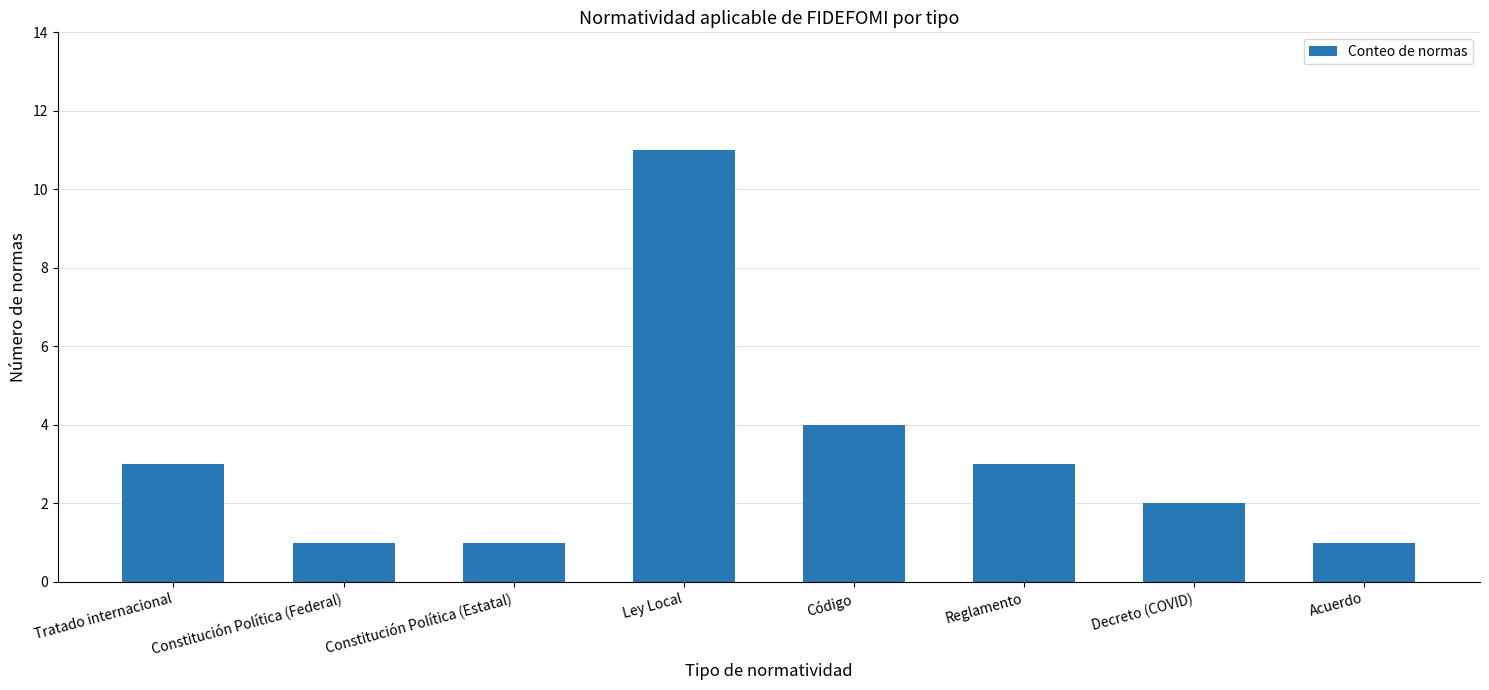

Reading right to left, what are all the values shown in this chart?

Acuerdo=1	Decreto (COVID)=2	Reglamento=3	Código=4	Ley Local=11	Constitución Política (Estatal)=1	Constitución Política (Federal)=1	Tratado internacional=3